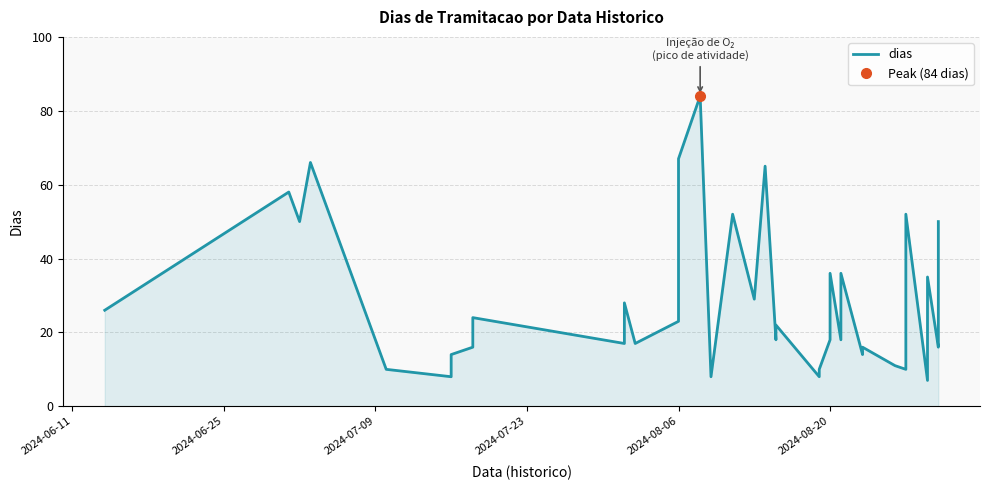

What is the change in value from 2024-08-06 to 12?

+13